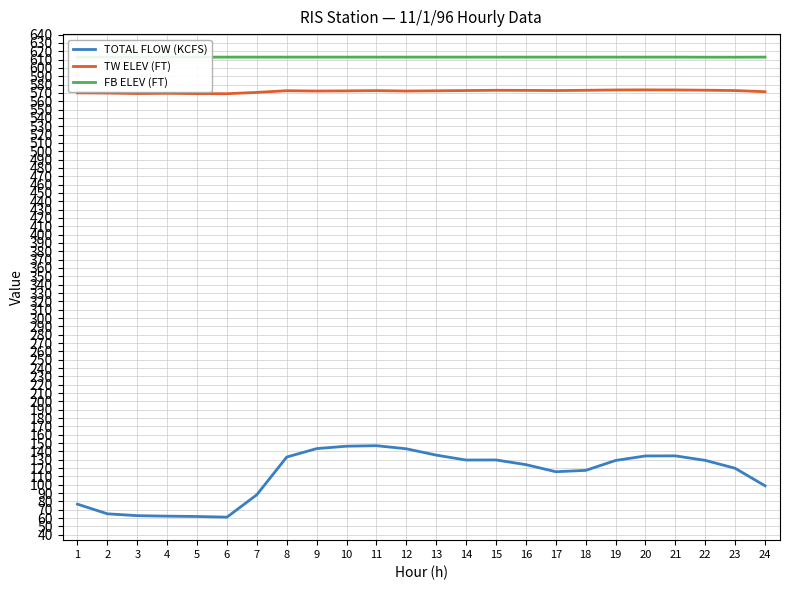

Reading left to right, list all the values displayed in this chart.

TOTAL FLOW (KCFS): 76.8	65.2	63.0	62.4	62.0	61.2	88.1	133.3	143.4	146.3	146.9	143.2	135.6	129.7	129.8	124.2	115.7	117.3	129.2	134.6	134.7	129.3	119.8	98.8
TW ELEV (FT): 570.0	569.8	569.2	569.5	569.1	569.0	570.6	572.6	572.2	572.4	572.7	572.2	572.5	572.8	573.1	573.0	572.8	573.1	573.5	573.6	573.5	573.2	572.8	571.4
FB ELEV (FT): 612.9	612.8	612.8	612.9	612.8	612.9	612.9	612.9	612.9	612.9	612.9	612.9	612.9	612.9	612.9	612.9	612.9	612.9	612.9	612.9	612.9	612.8	612.8	612.9